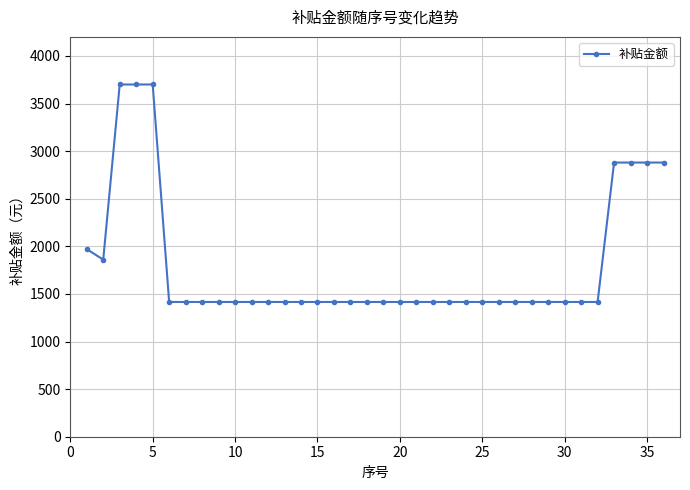

What is the average value?

1796.3